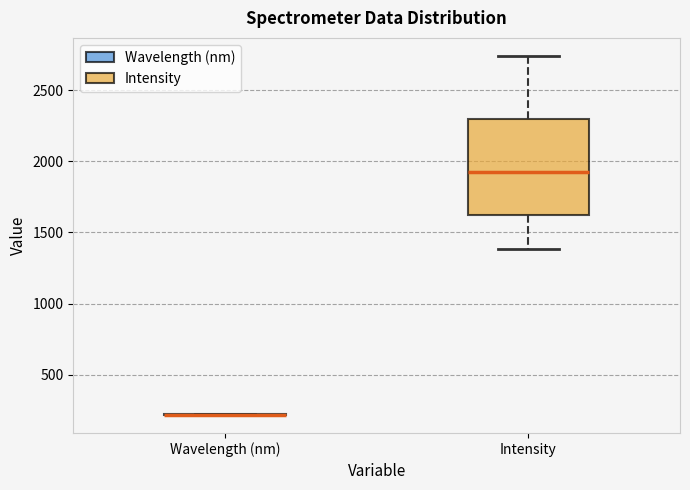

Reading left to right, read every box against the y-axis: the position of its median line, the range the box covers, and the ends of its whiskers. The values are not printed on the chart, so give them approximately, as read against the axis.

Wavelength (nm): box collapsed to a line at 200, whiskers 200 to 200
Intensity: median 1950, box 1600 to 2300, whiskers 1400 to 2750